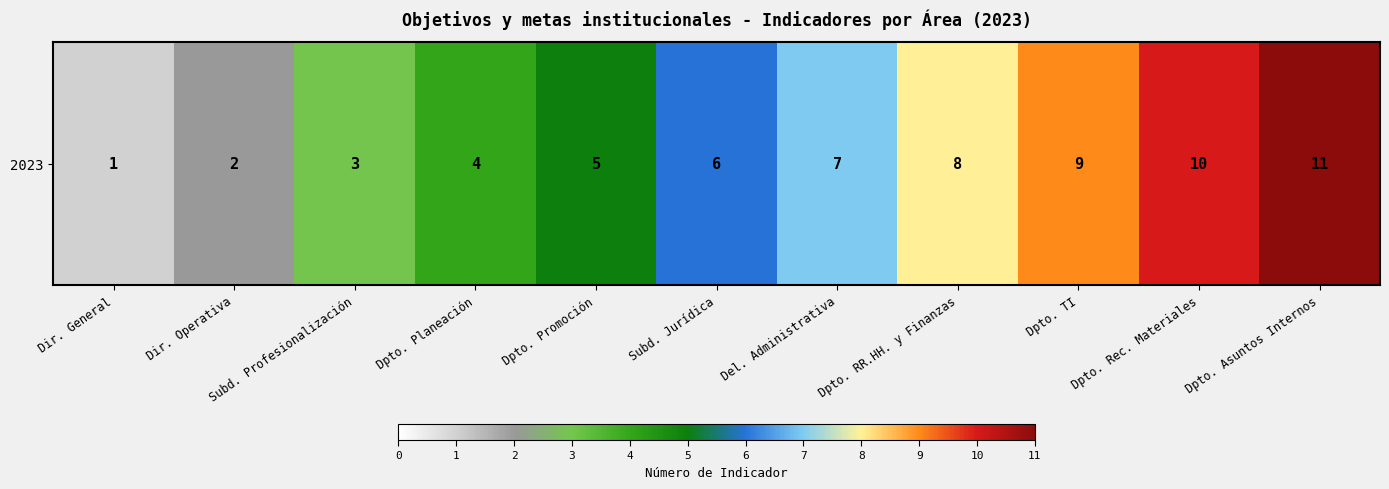

Reading left to right, extract all data points from this chart.

1	2	3	4	5	6	7	8	9	10	11